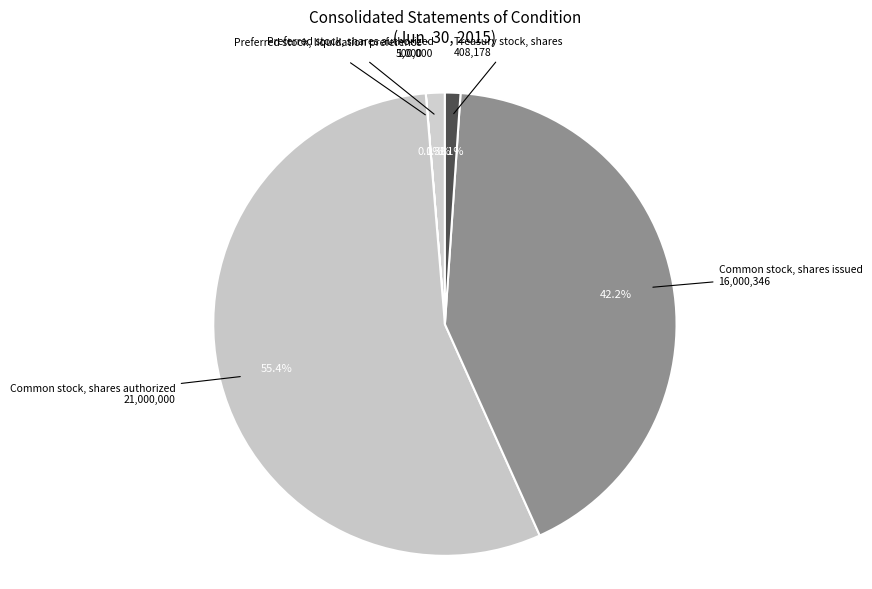

Is it true that Treasury stock, shares is 11% of the pie?

False